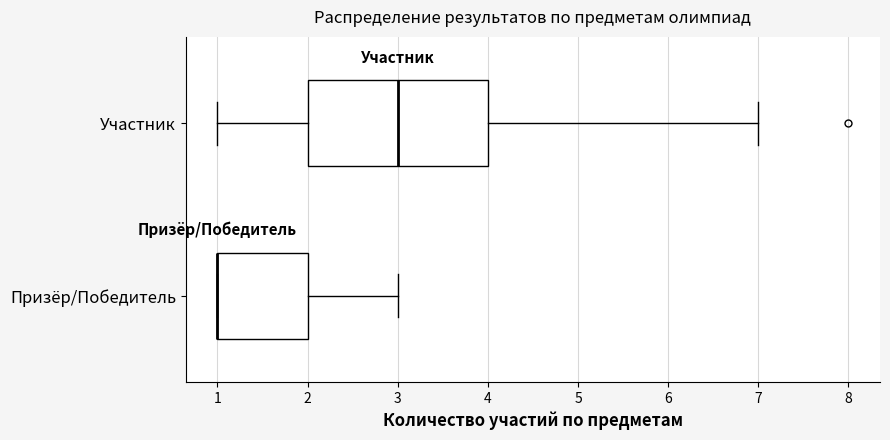

Reading bottom to top, read every box against the x-axis: the position of its median line, the range the box covers, and the ends of its whiskers. The values are not printed on the chart, so give them approximately, as read against the axis.

Призёр/Победитель: median 1 (drawn on the box's left edge), box 1 to 2, whiskers 1 to 3
Участник: median 3, box 2 to 4, whiskers 1 to 7